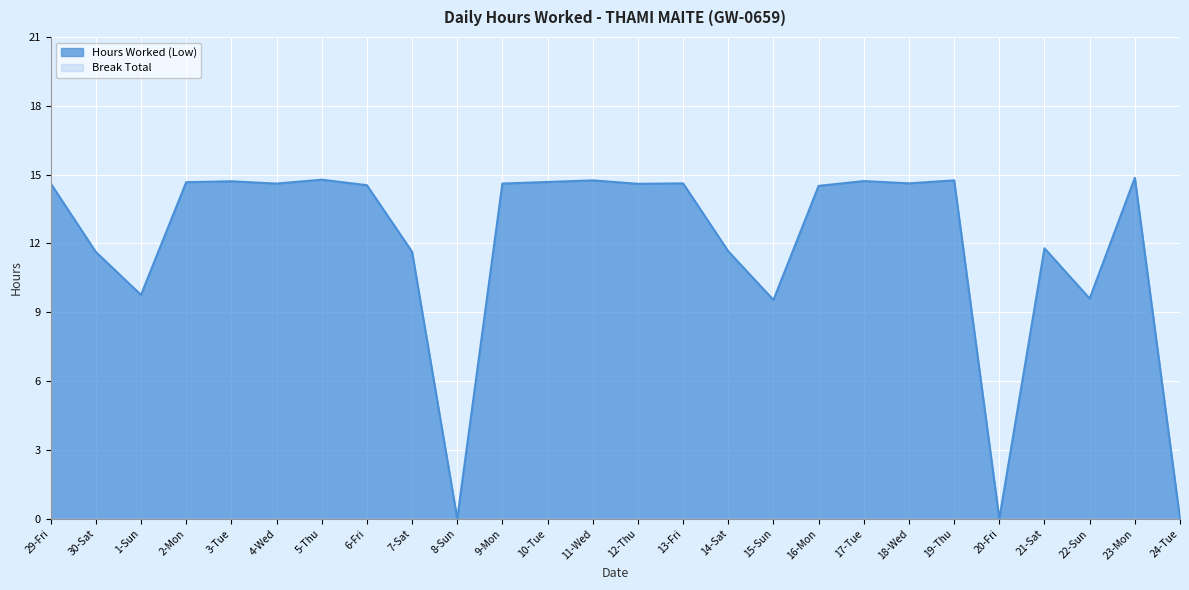

How many interior local valleys (lower than both neighbors) does the data have?

8